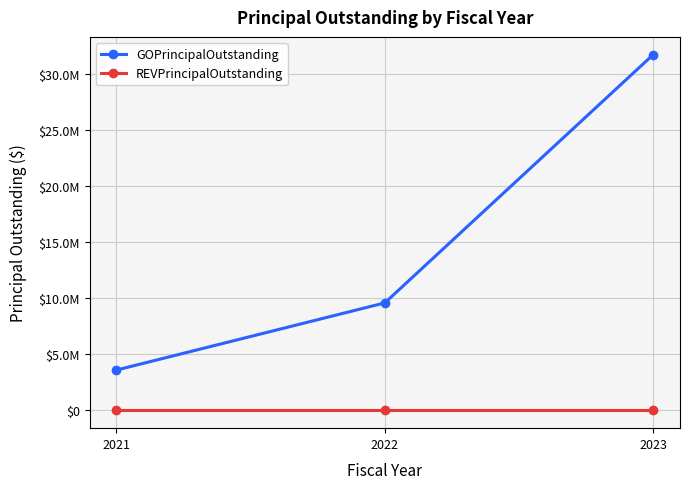

Reading right to left, transcribe all the data shown in this chart.

GOPrincipalOutstanding: 31770000	9600000	3600000
REVPrincipalOutstanding: 0	0	0